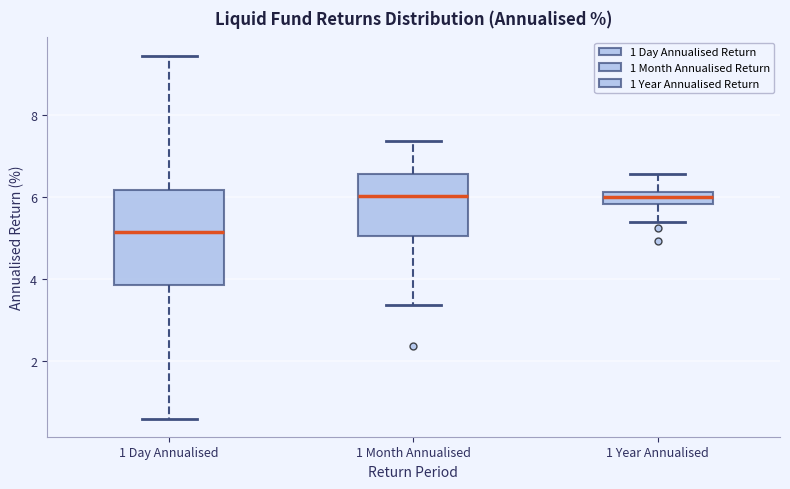

Where does the upper whisker of the box for 1 Month Annualised end on the y-axis? The values are not printed on the chart, so give them approximately, as read against the axis.

7.4